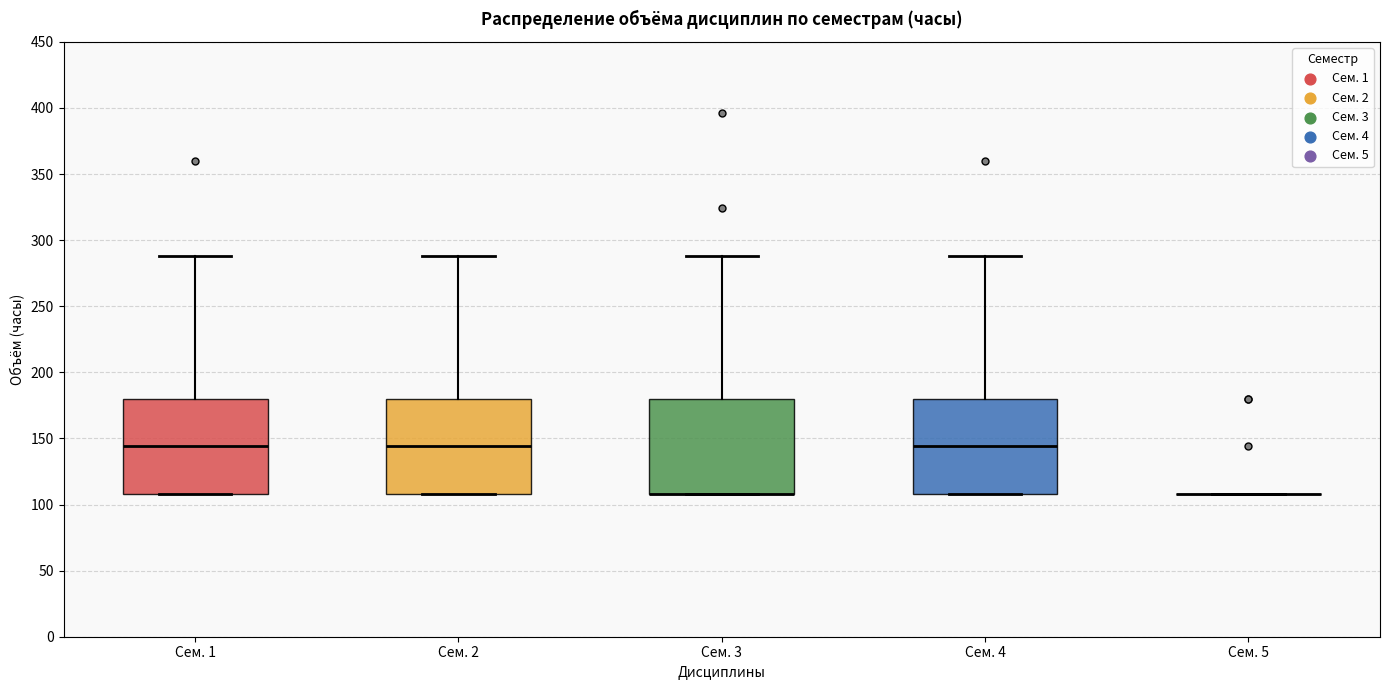

Reading left to right, transcribe this box plot: for each box, give where its median line is, the range the box spans, and where its two whiskers end, as read against the y-axis. The values are not printed on the chart, so give them approximately, as read against the axis.

Сем. 1: median 145, box 110 to 180, whiskers 110 to 290
Сем. 2: median 145, box 110 to 180, whiskers 110 to 290
Сем. 3: median 110 (drawn on the box's lower edge), box 110 to 180, whiskers 110 to 290
Сем. 4: median 145, box 110 to 180, whiskers 110 to 290
Сем. 5: box collapsed to a line at 110, whiskers 110 to 110